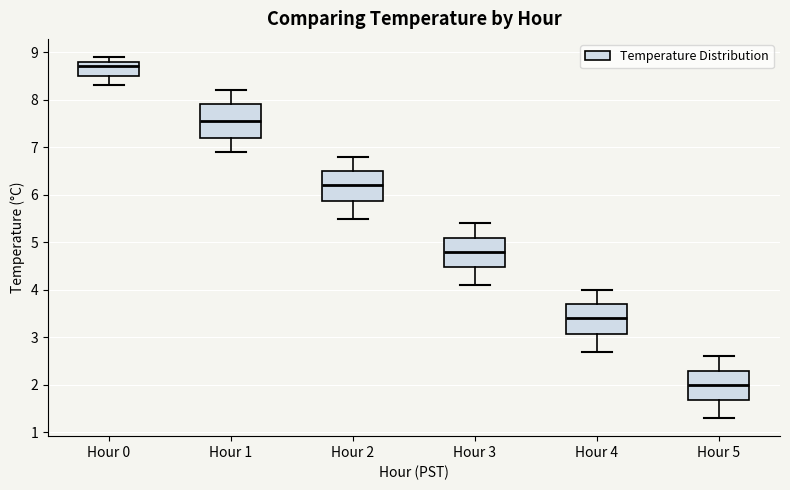

Which box's median line is the lowest?

Hour 5